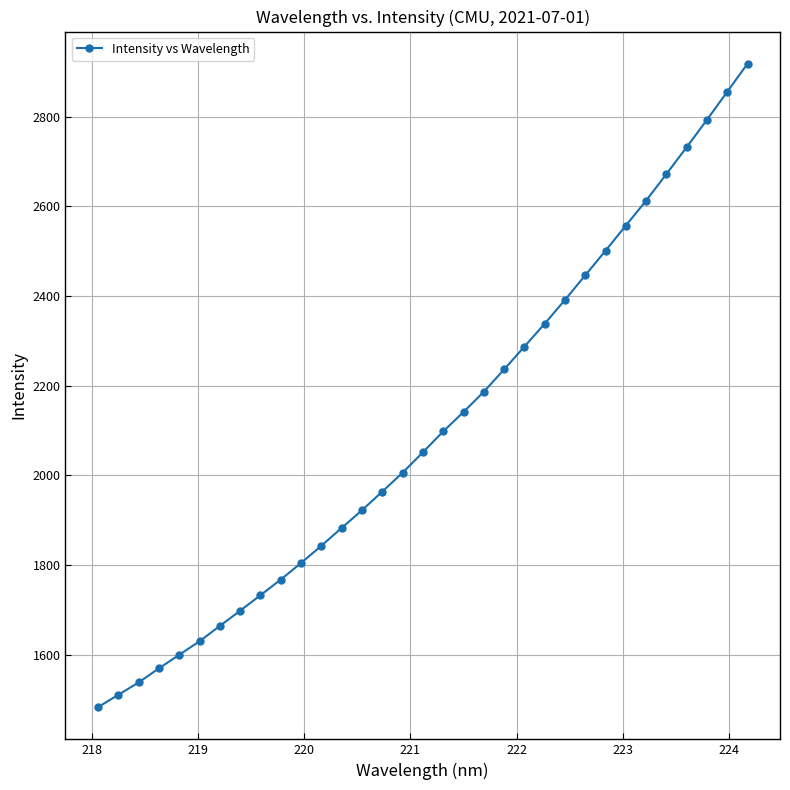

What is the average value?

2104.2